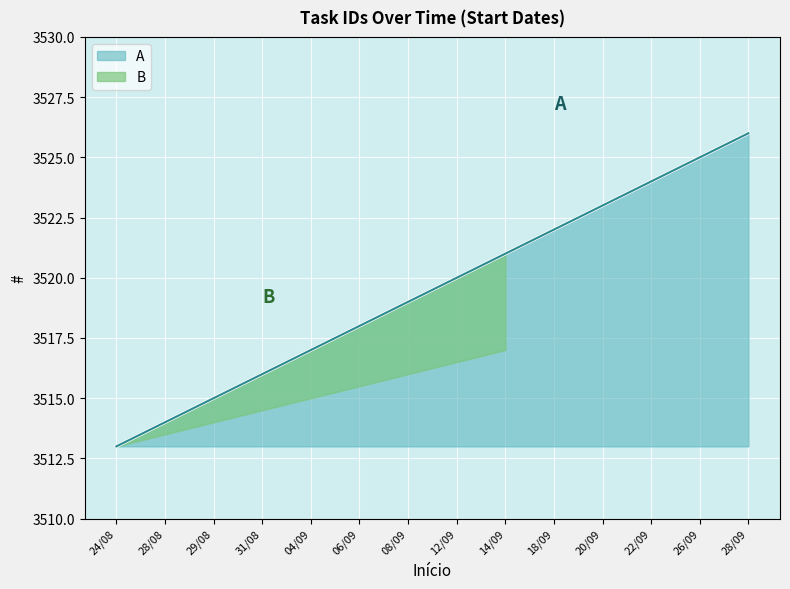

What is the label of the 12th point from the left?

22/09